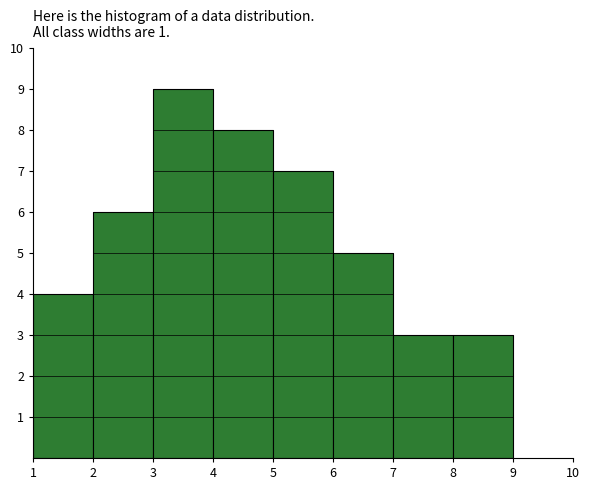

Over which range of the x-axis is the bar tallest?

3 to 4